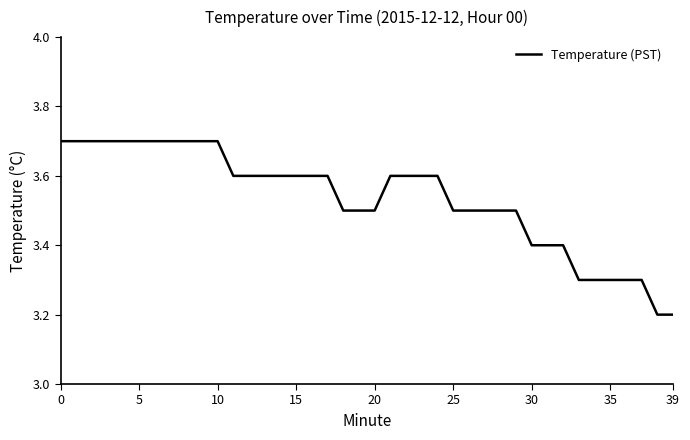

What is the minimum value shown in the chart?

3.2